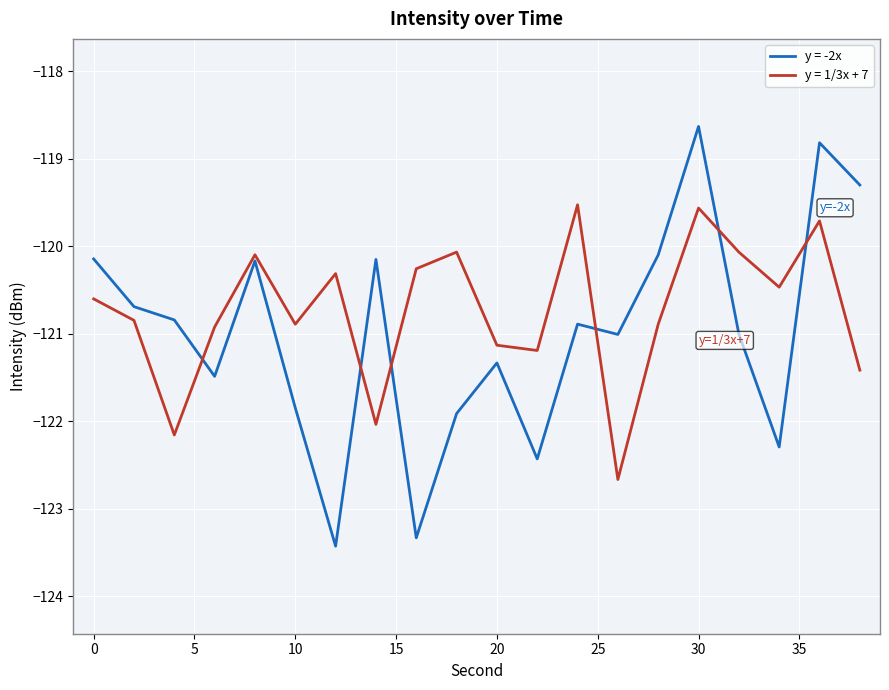

List the series in order of their overall mean, lowest first.

y = -2x, y = 1/3x + 7